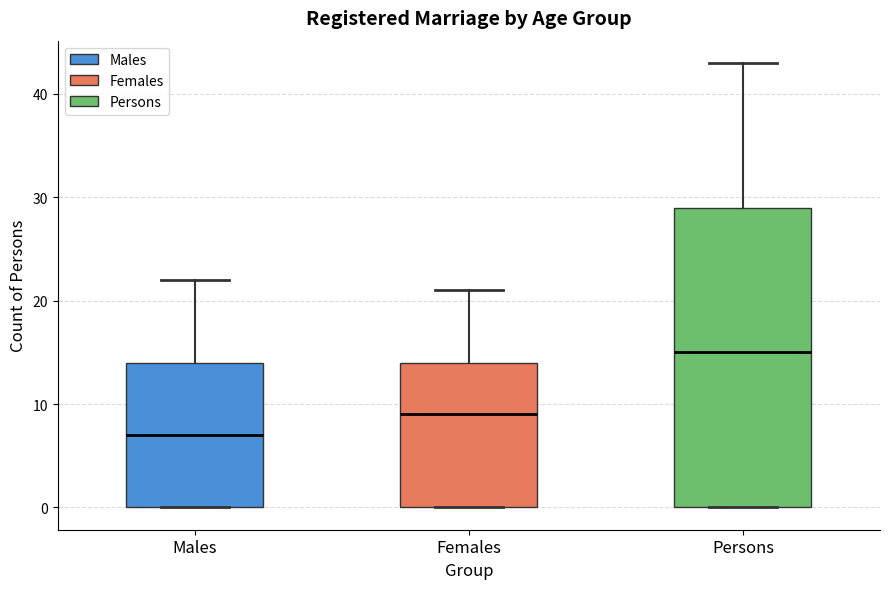

Reading left to right, read every box against the y-axis: the position of its median line, the range the box covers, and the ends of its whiskers. The values are not printed on the chart, so give them approximately, as read against the axis.

Males: median 7, box 0 to 14, whiskers 0 to 22
Females: median 9, box 0 to 14, whiskers 0 to 21
Persons: median 15, box 0 to 29, whiskers 0 to 43